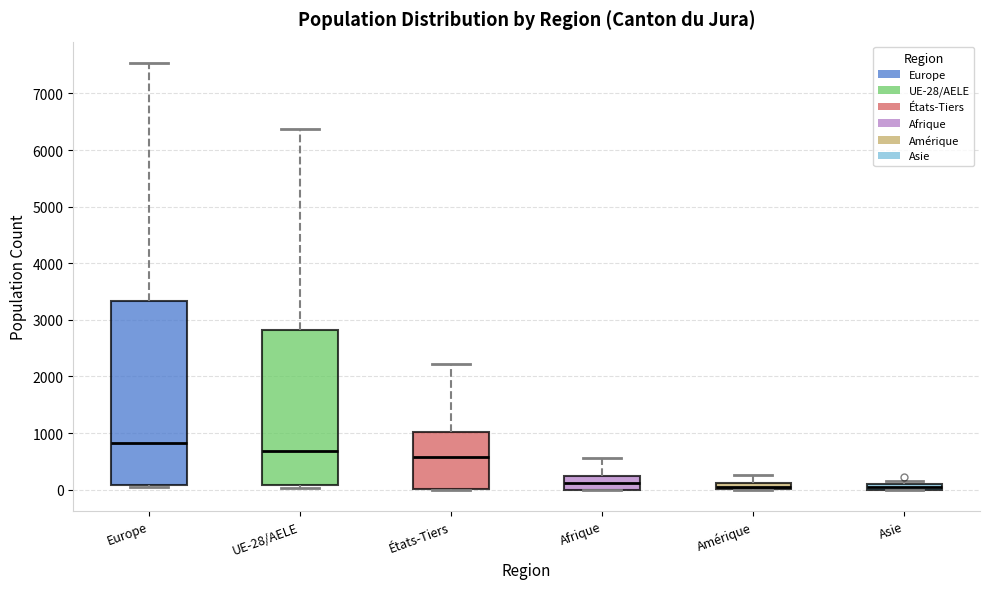

Where is the upper edge of the box for Amérique on the y-axis? The values are not printed on the chart, so give them approximately, as read against the axis.

100